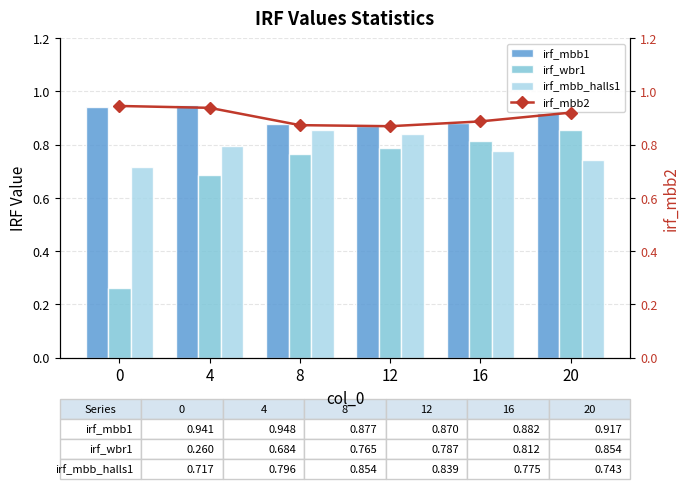

At 4, list the series in order from smallest to largest.

irf_wbr1, irf_mbb_halls1, irf_mbb2, irf_mbb1